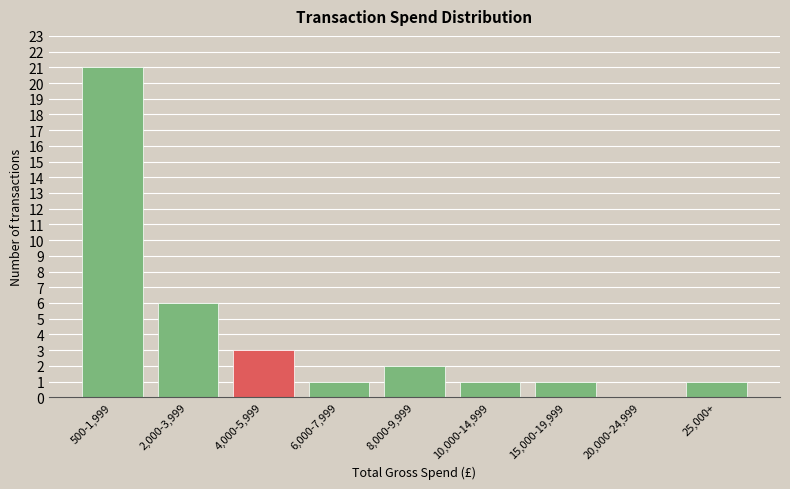

Reading left to right, transcribe all the data shown in this chart.

500-1,999=21	2,000-3,999=6	4,000-5,999=3	6,000-7,999=1	8,000-9,999=2	10,000-14,999=1	15,000-19,999=1	20,000-24,999=0	25,000+=1